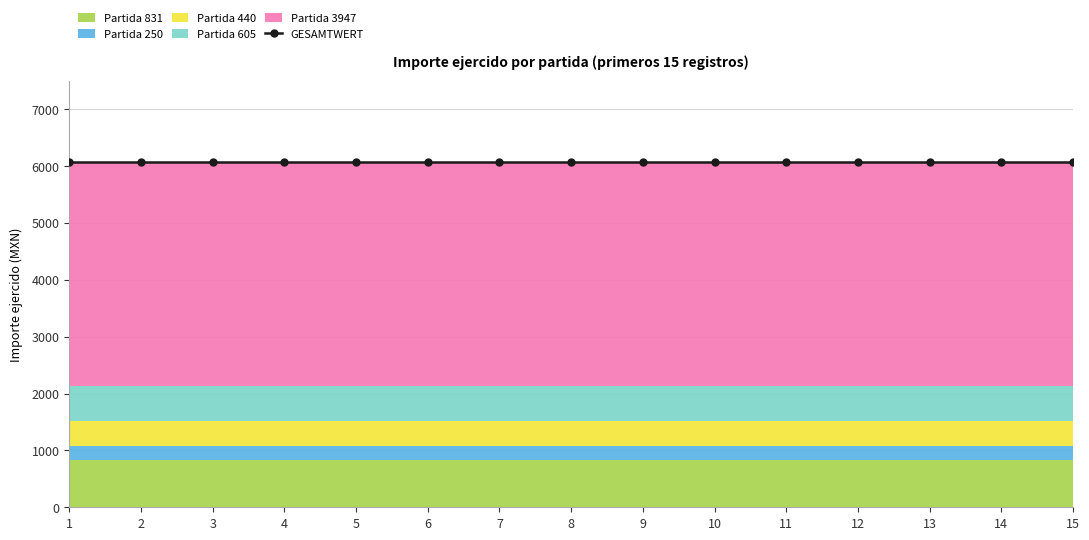

The Partida 440 series shows 777 at 4. True or false?

False